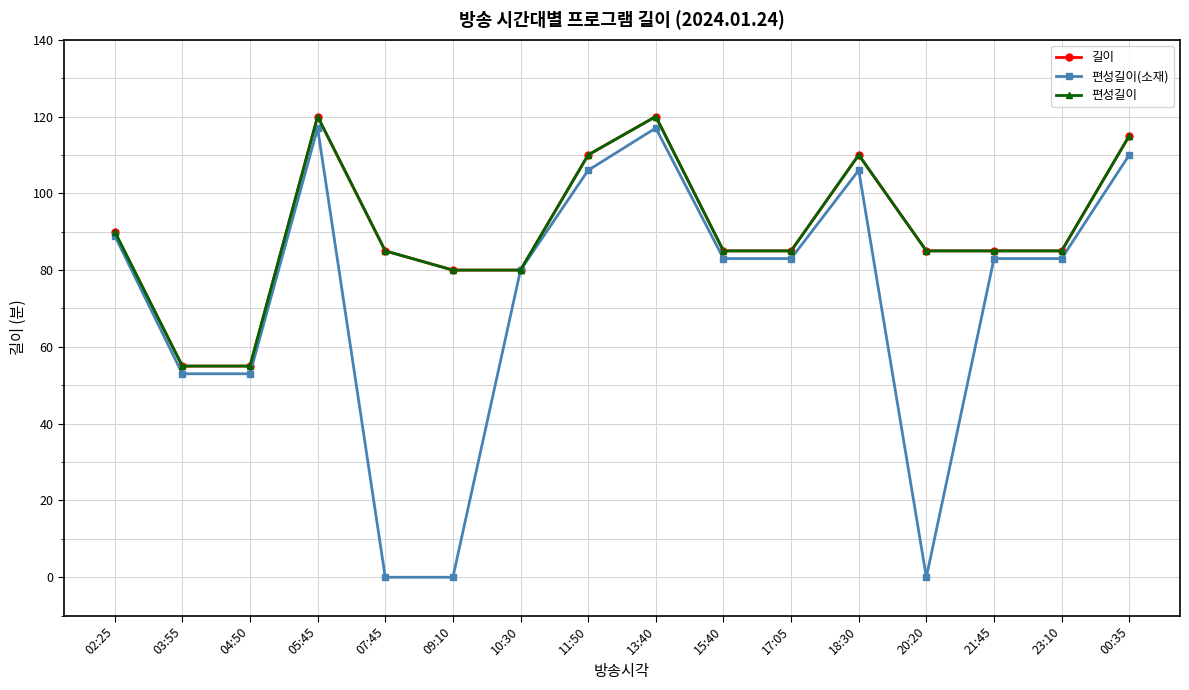

List the series in order of their peak value, highest first.

길이, 편성길이, 편성길이(소재)